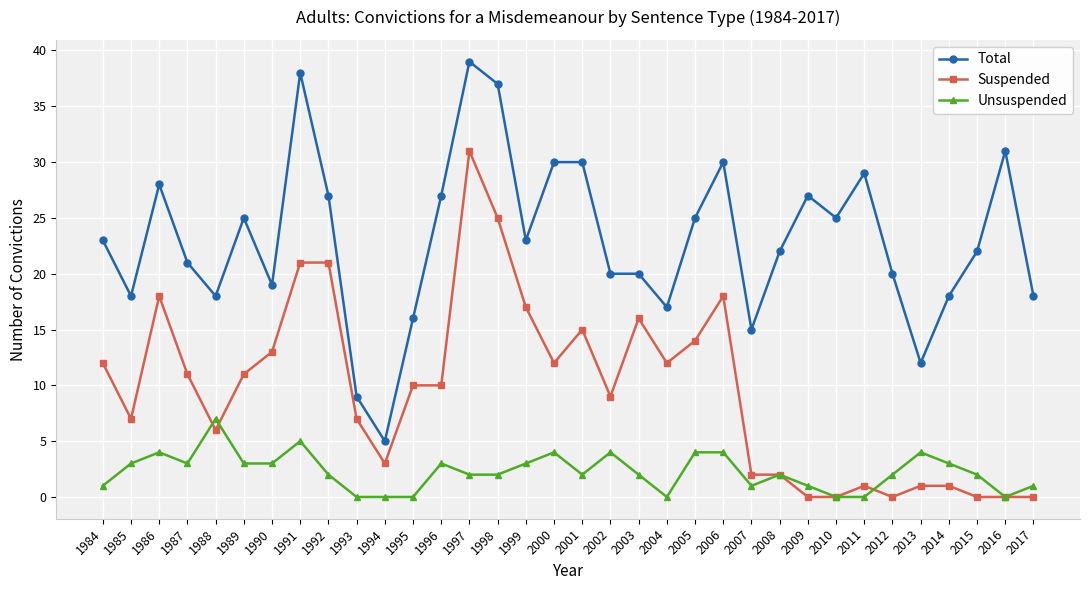

What is the difference between the maximum and second lowest values in the Suspended series?

31